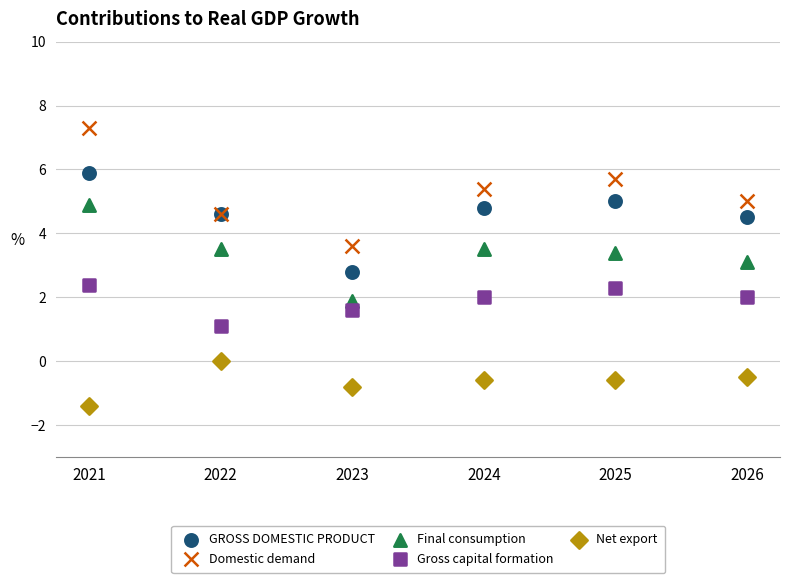

Which series has the widest spread of Y values?

Domestic demand